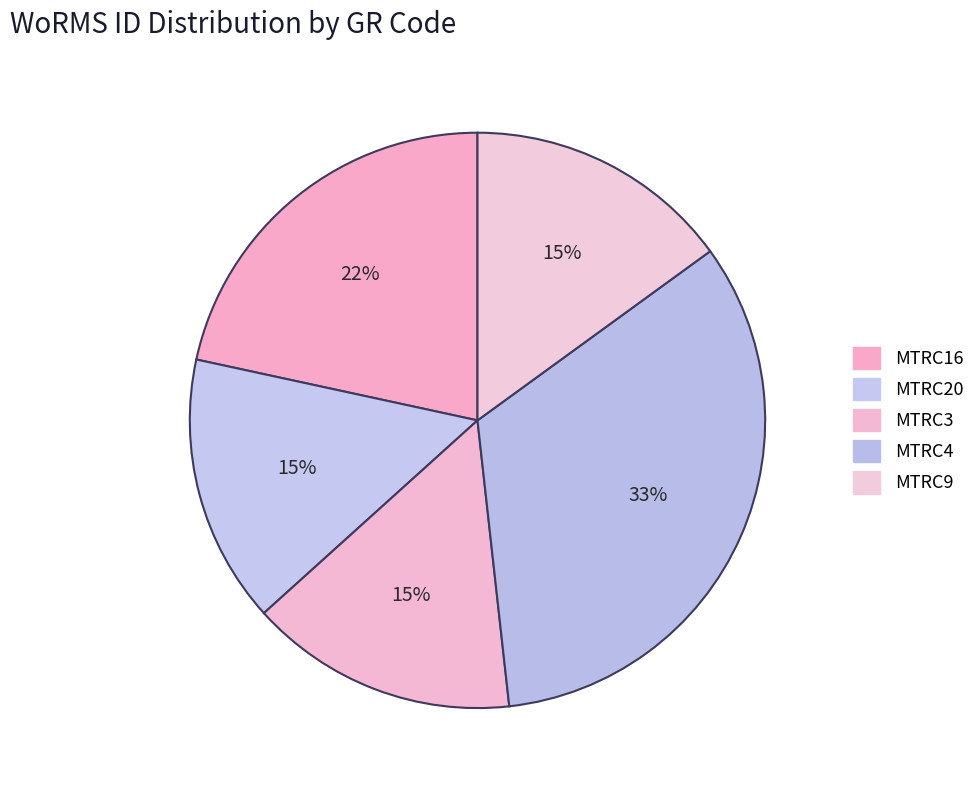

Is it true that MTRC9 is 15% of the pie?

True